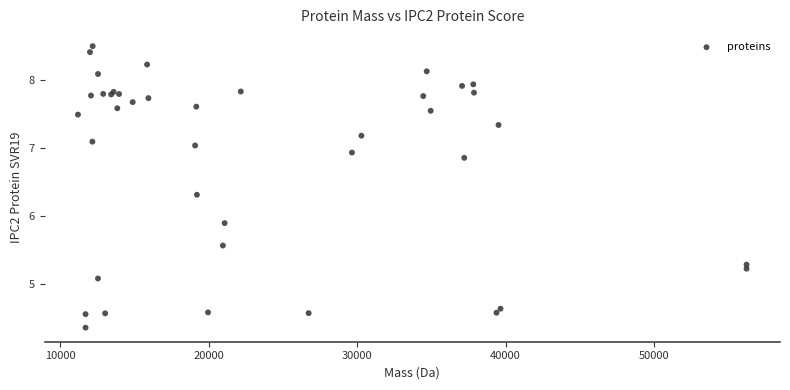

What Y value in the scatter plot is closest to 6?

5.9